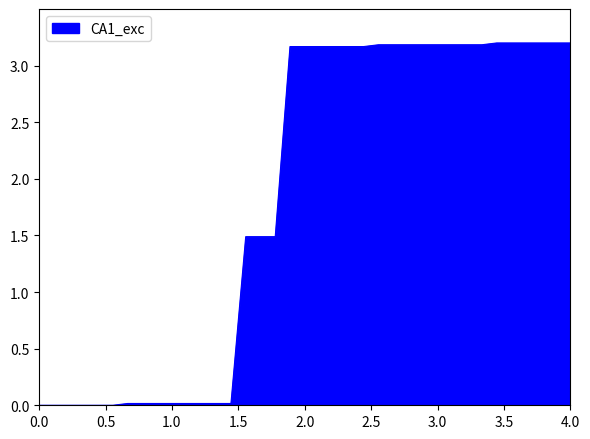

What is the maximum value shown in the chart?

3.2